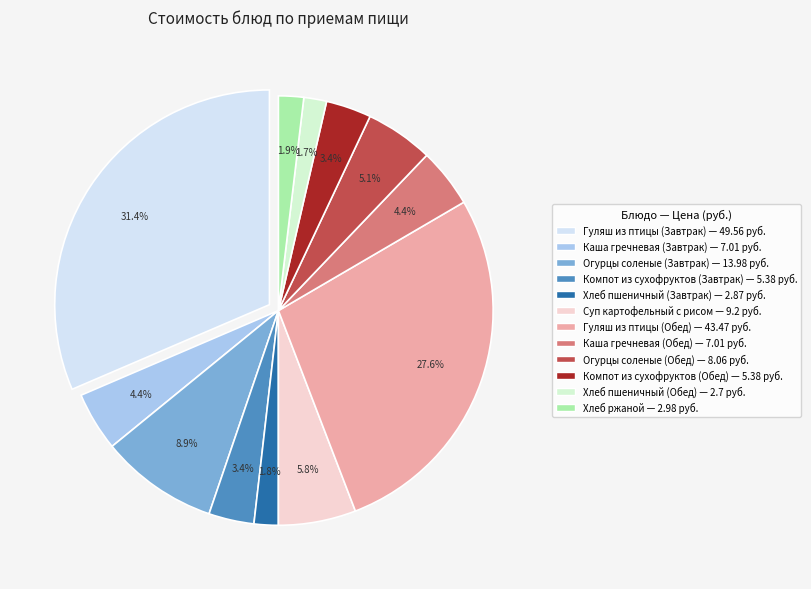

To the nearest percent, what is the average slice percentage?

8%